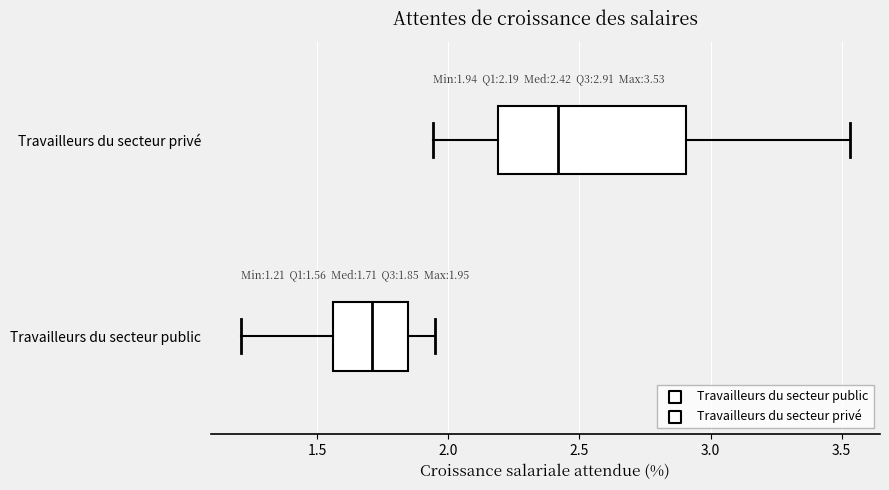

Which box is the widest, from its left edge to its right edge?

Travailleurs du secteur privé